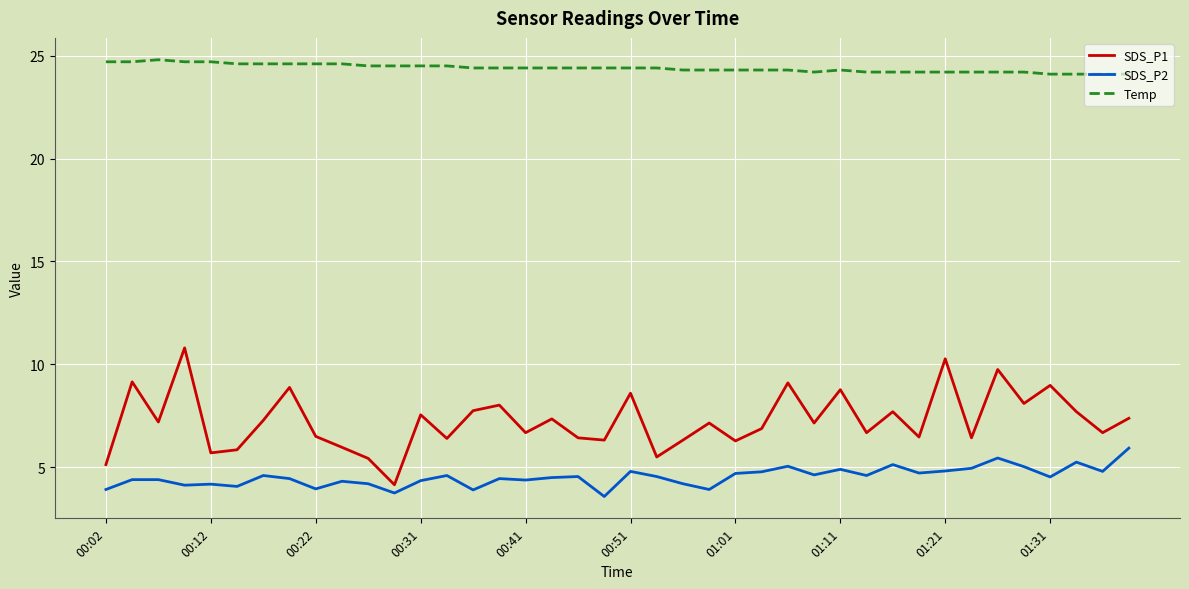

True or false: SDS_P2 and Temp intersect in this chart.

False